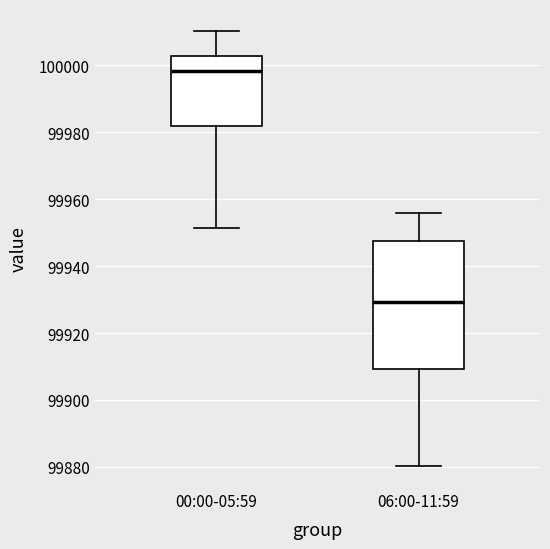

Which box is the tallest, from its lower edge to its upper edge?

06:00-11:59